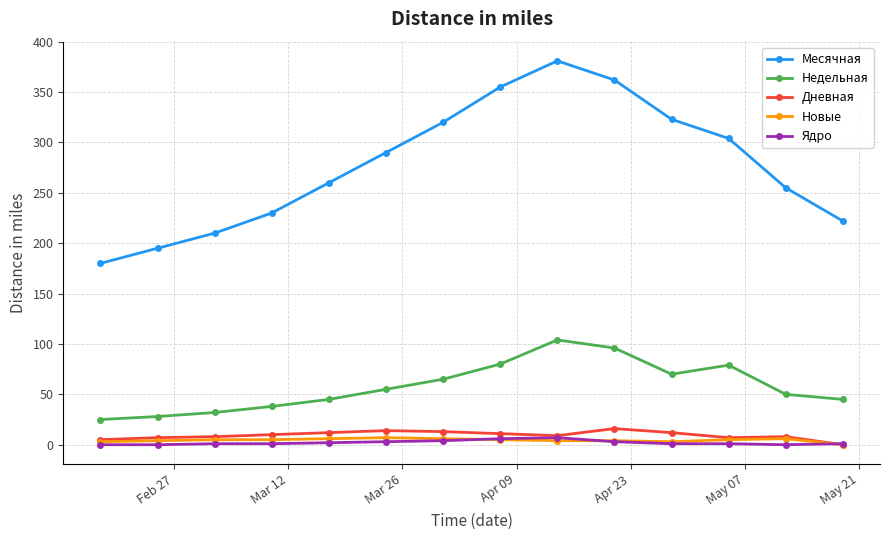

True or false: Ядро has more than 0 points higher than both neighbors.

True